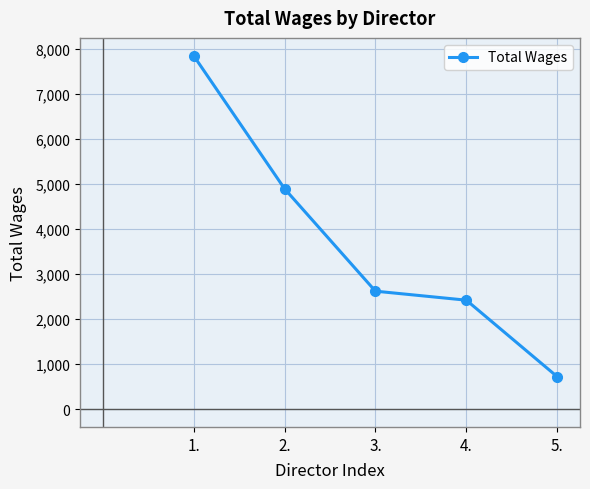

What is the value of the 2nd point from the left?

4896